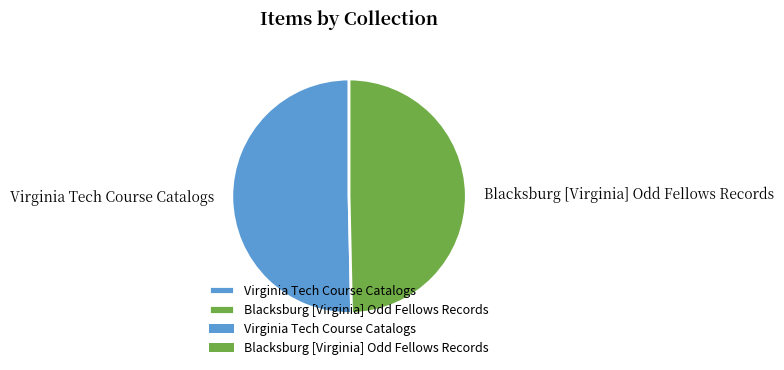

Combined, do Blacksburg [Virginia] Odd Fellows Records and Virginia Tech Course Catalogs account for over 50%?

Yes